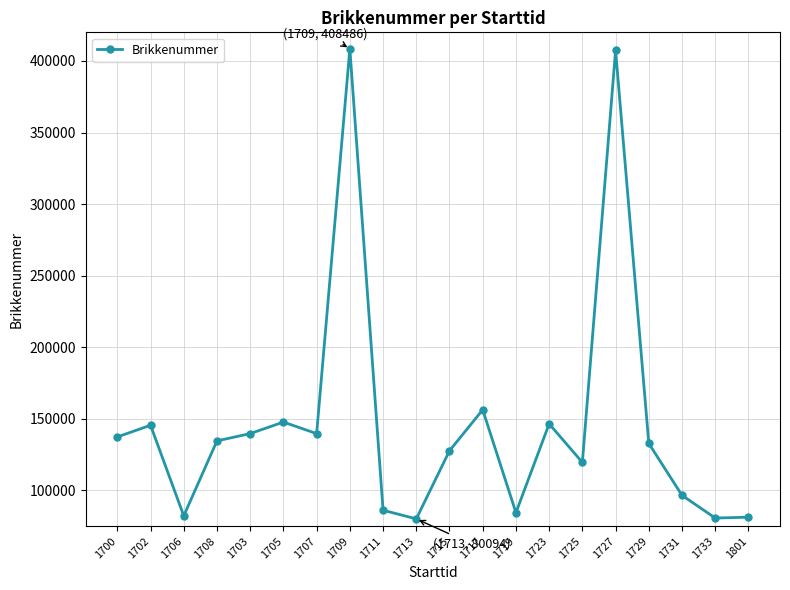

How many distinct data groups are displayed?

1